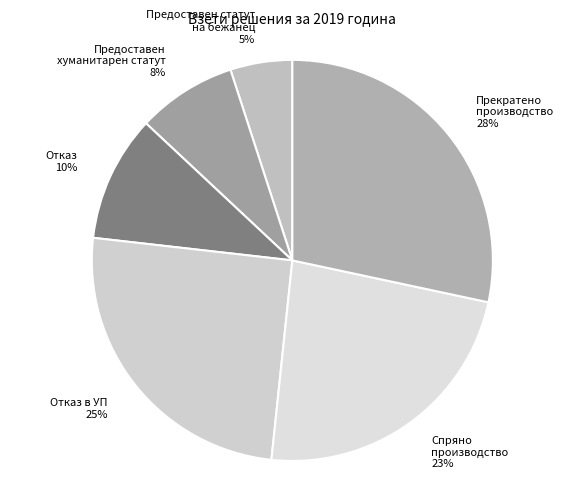

How many segments does this pie chart have?

6